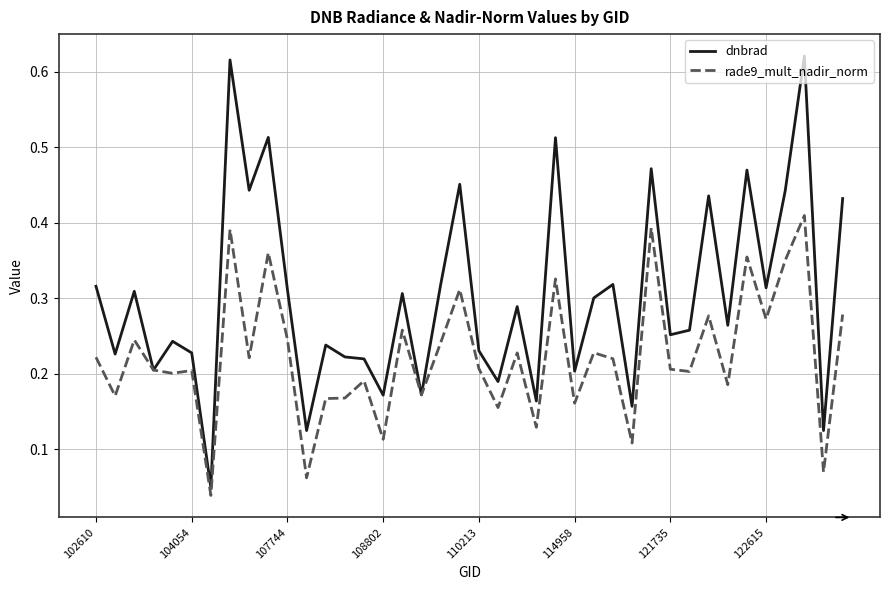

Count the number of categories in the chart.

40